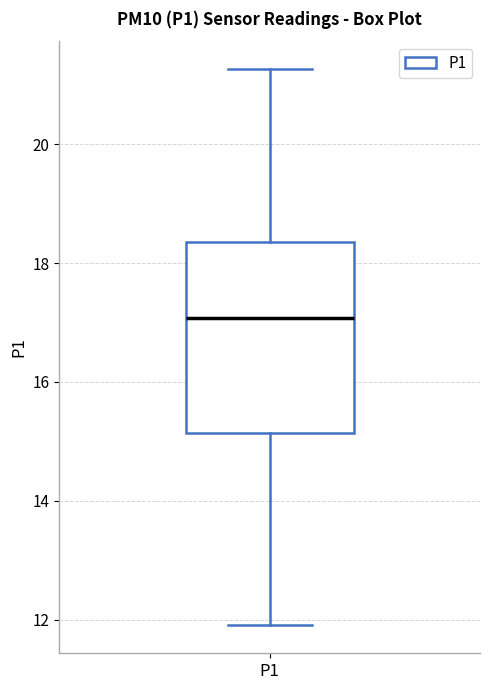

Read this box plot against the y-axis: the position of the median line, the range covered by the box, and the ends of both whiskers. The values are not printed on the chart, so give them approximately, as read against the axis.

median 17.0, box 15.2 to 18.4, whiskers 12.0 to 21.2